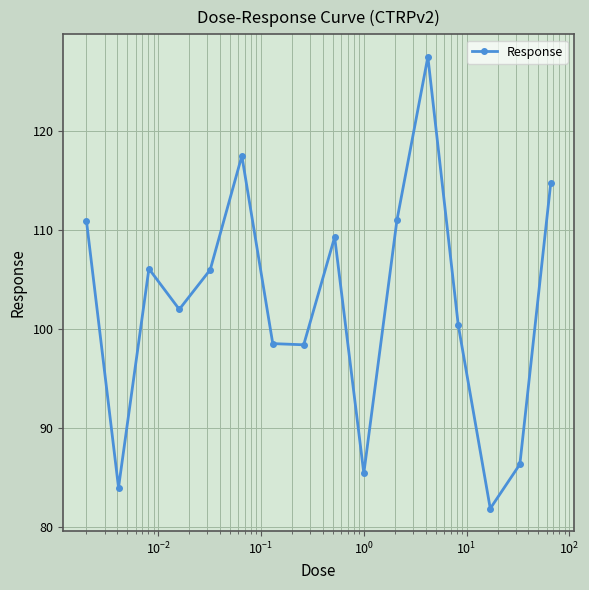

How many data points does each series have?

16